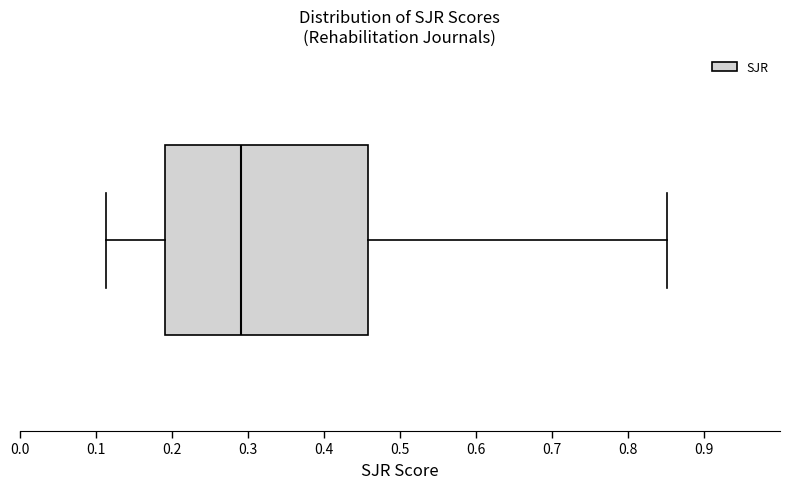

Transcribe this box plot: give where the median line is, the range the box spans, and where the two whiskers end, as read against the x-axis. The values are not printed on the chart, so give them approximately, as read against the axis.

median 0.29, box 0.19 to 0.46, whiskers 0.11 to 0.85